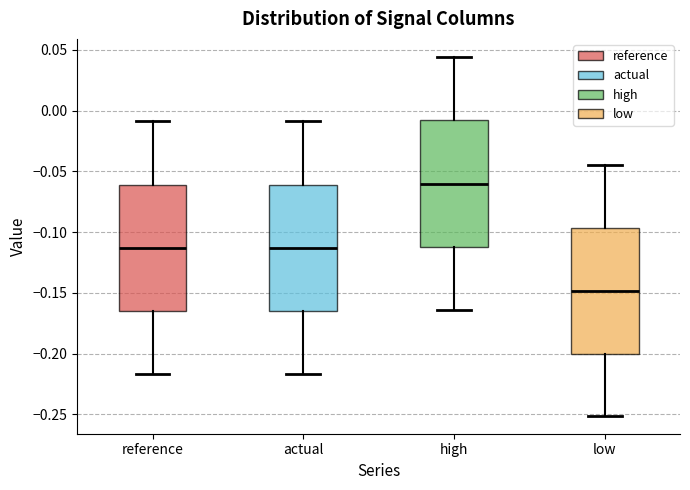

Which box has the lowest median line?

low